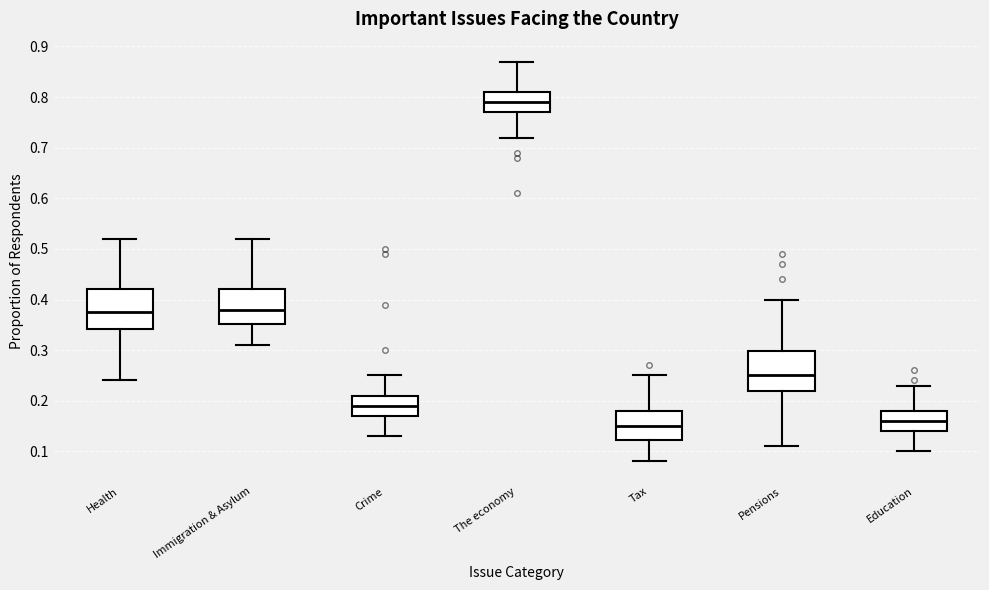

Reading left to right, transcribe this box plot: for each box, give where its median line is, the range the box spans, and where its two whiskers end, as read against the y-axis. The values are not printed on the chart, so give them approximately, as read against the axis.

Health: median 0.38, box 0.34 to 0.42, whiskers 0.24 to 0.52
Immigration & Asylum: median 0.38, box 0.35 to 0.42, whiskers 0.31 to 0.52
Crime: median 0.19, box 0.17 to 0.21, whiskers 0.13 to 0.25
The economy: median 0.79, box 0.77 to 0.81, whiskers 0.72 to 0.87
Tax: median 0.15, box 0.12 to 0.18, whiskers 0.08 to 0.25
Pensions: median 0.25, box 0.22 to 0.30, whiskers 0.11 to 0.40
Education: median 0.16, box 0.14 to 0.18, whiskers 0.10 to 0.23